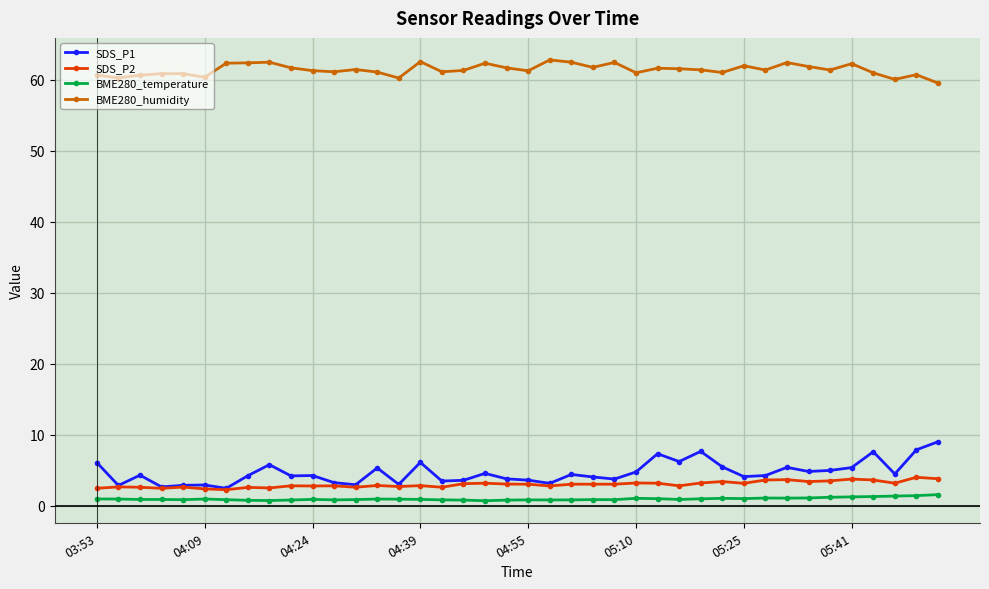

True or false: BME280_humidity and SDS_P2 cross at least once.

False